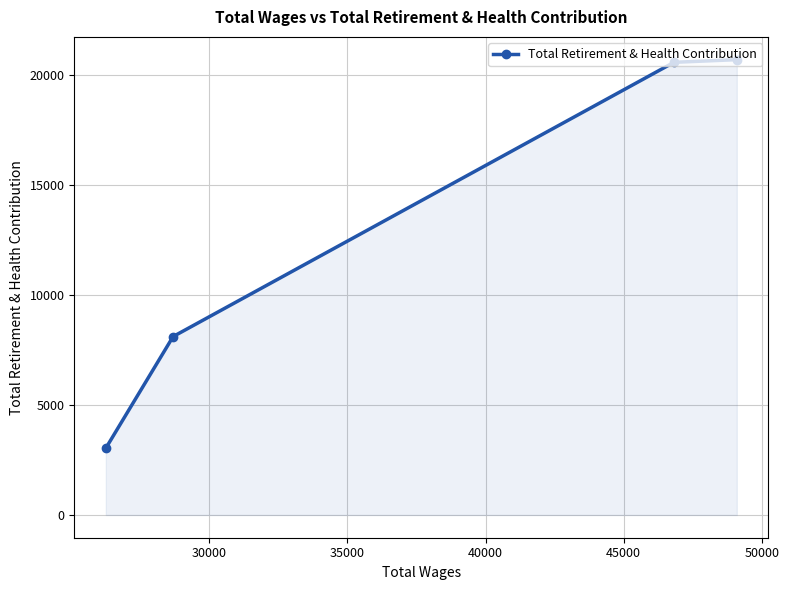

What is the value of the 1st point from the left?

3032